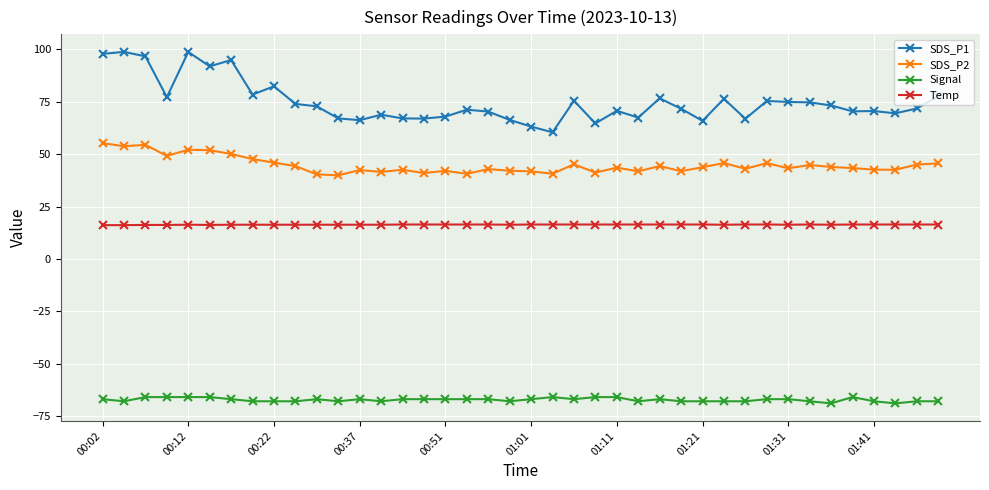

At how many categories does at least one series exceed 85?

6